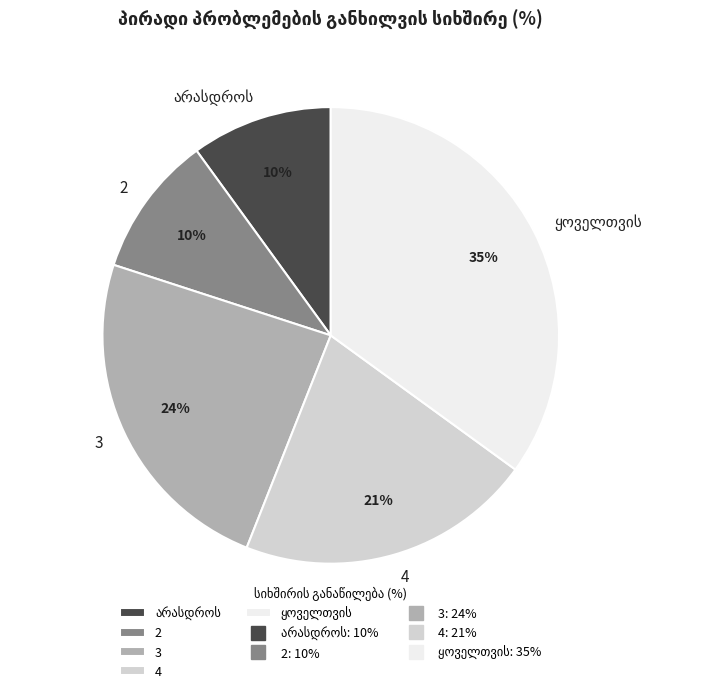

Between 4 and 3, which is larger?

3